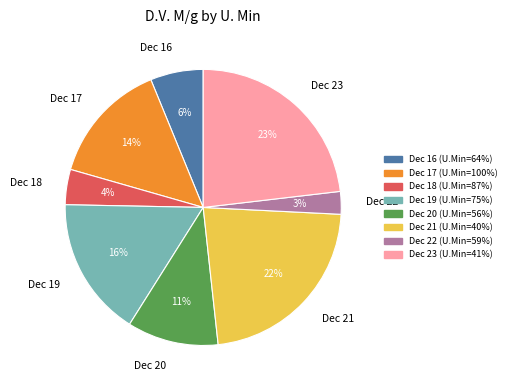

What is the largest slice in the pie chart?

Dec 23